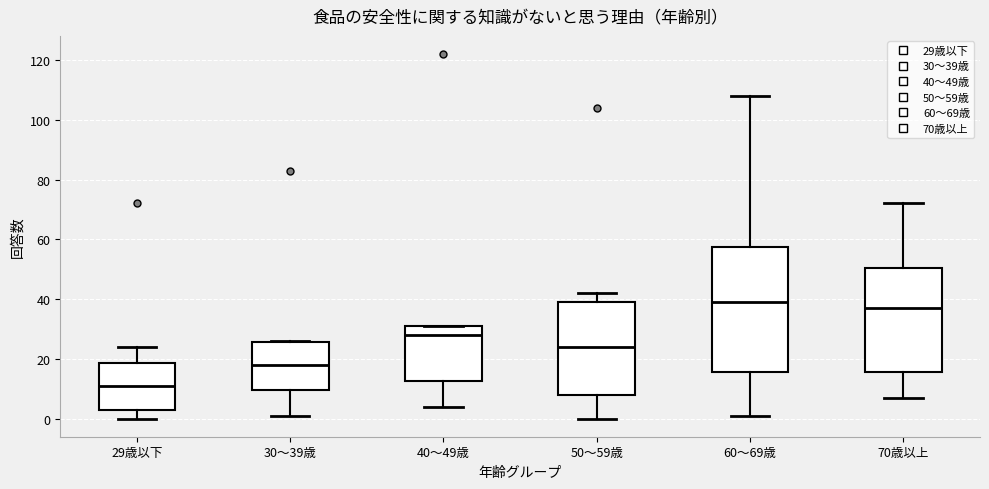

Where does the upper whisker of the box for 50～59歳 end on the y-axis? The values are not printed on the chart, so give them approximately, as read against the axis.

42